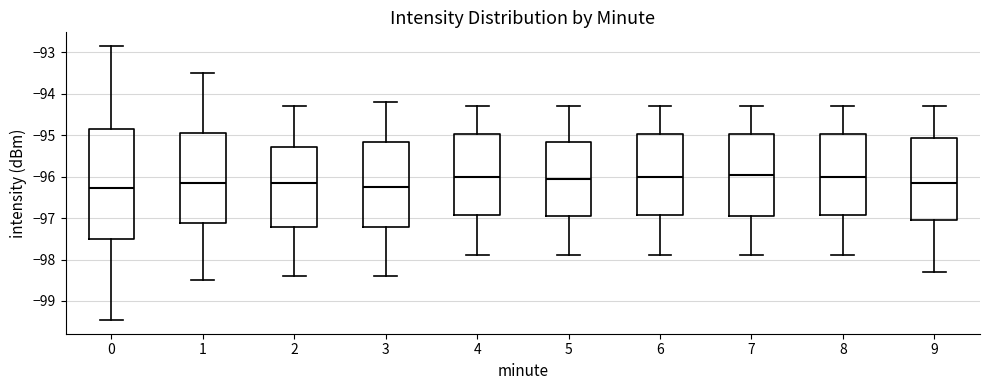

Reading left to right, read every box against the y-axis: the position of its median line, the range the box covers, and the ends of its whiskers. The values are not printed on the chart, so give them approximately, as read against the axis.

0: median -96.3, box -97.5 to -94.9, whiskers -99.5 to -92.8
1: median -96.1, box -97.1 to -94.9, whiskers -98.5 to -93.5
2: median -96.1, box -97.2 to -95.3, whiskers -98.4 to -94.3
3: median -96.2, box -97.2 to -95.2, whiskers -98.4 to -94.2
4: median -96.0, box -96.9 to -95.0, whiskers -97.9 to -94.3
5: median -96.0, box -96.9 to -95.2, whiskers -97.9 to -94.3
6: median -96.0, box -96.9 to -95.0, whiskers -97.9 to -94.3
7: median -95.9, box -96.9 to -95.0, whiskers -97.9 to -94.3
8: median -96.0, box -96.9 to -95.0, whiskers -97.9 to -94.3
9: median -96.1, box -97.0 to -95.1, whiskers -98.3 to -94.3